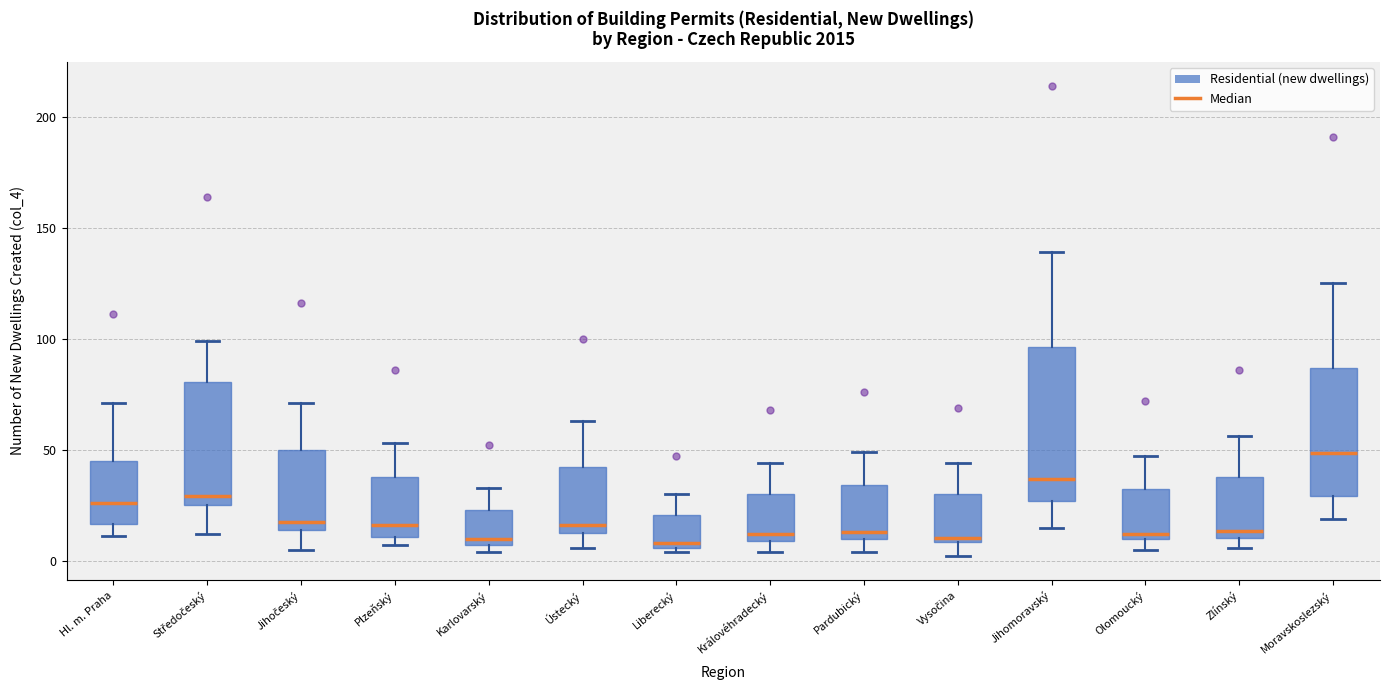

Where is the upper edge of the box for Jihomoravský on the y-axis? The values are not printed on the chart, so give them approximately, as read against the axis.

95